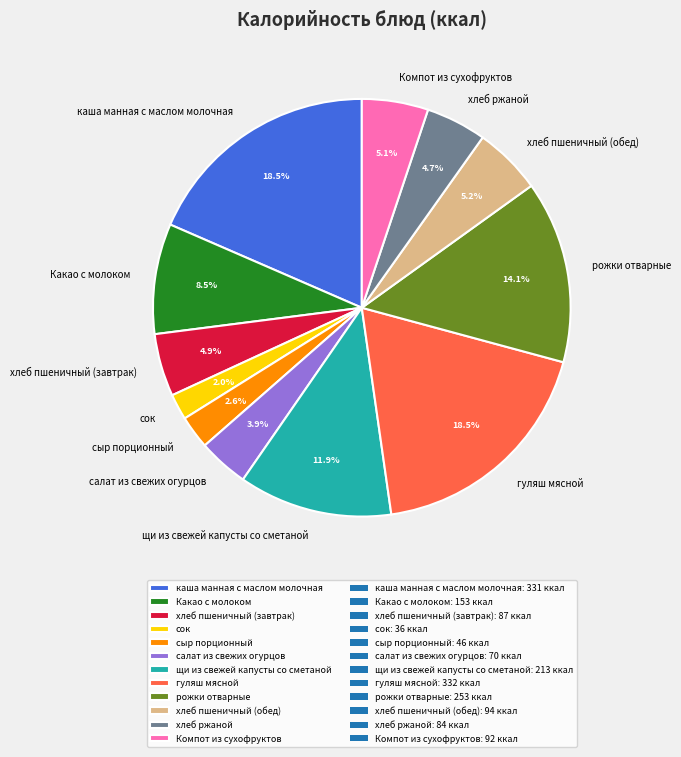

Between каша манная с маслом молочная and салат из свежих огурцов, which is larger?

каша манная с маслом молочная